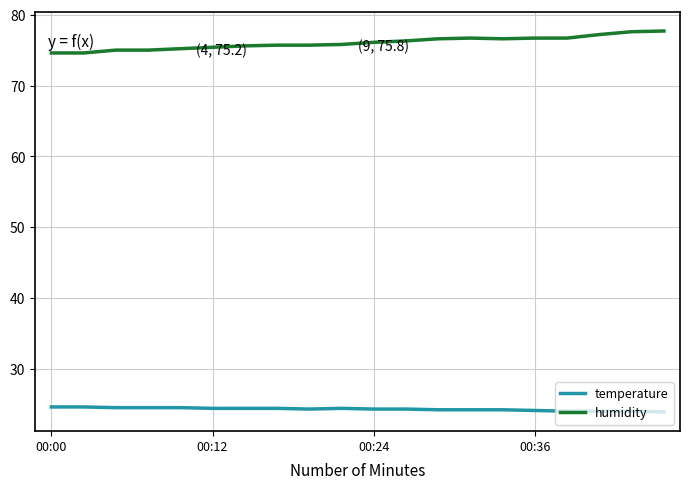

True or false: temperature and humidity intersect in this chart.

False